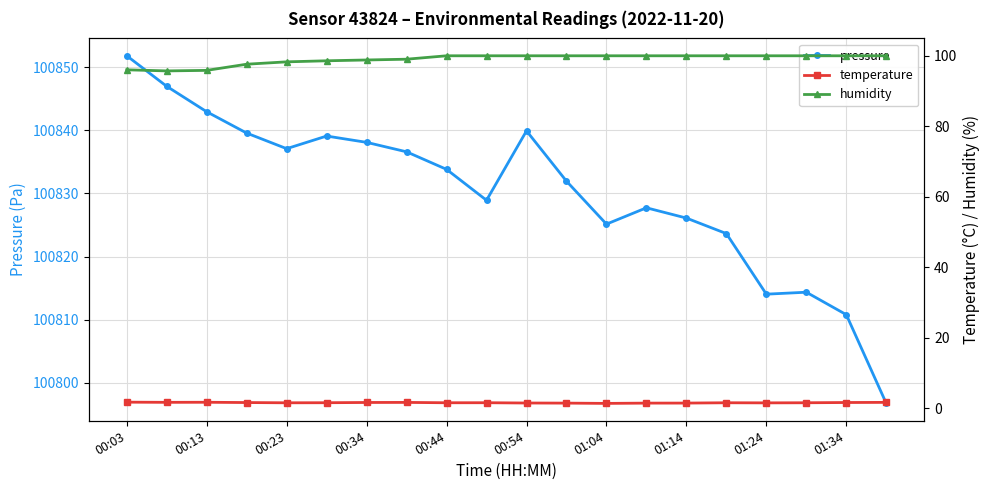

Where does the pressure series first go above 100833?

00:03